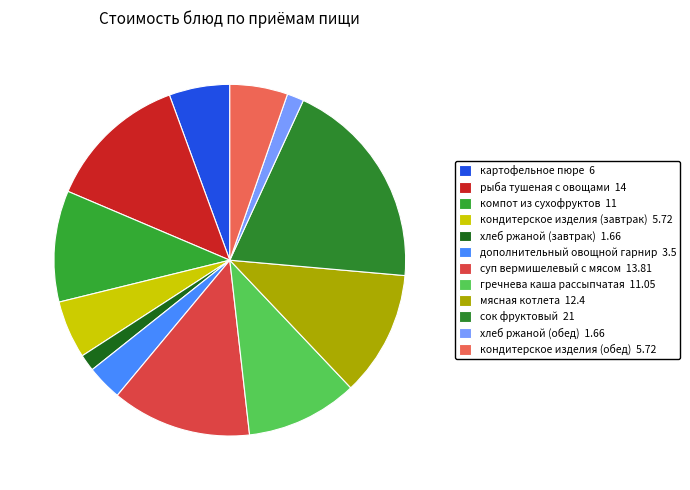

Which has a higher value, хлеб ржаной (обед) or дополнительный овощной гарнир?

дополнительный овощной гарнир